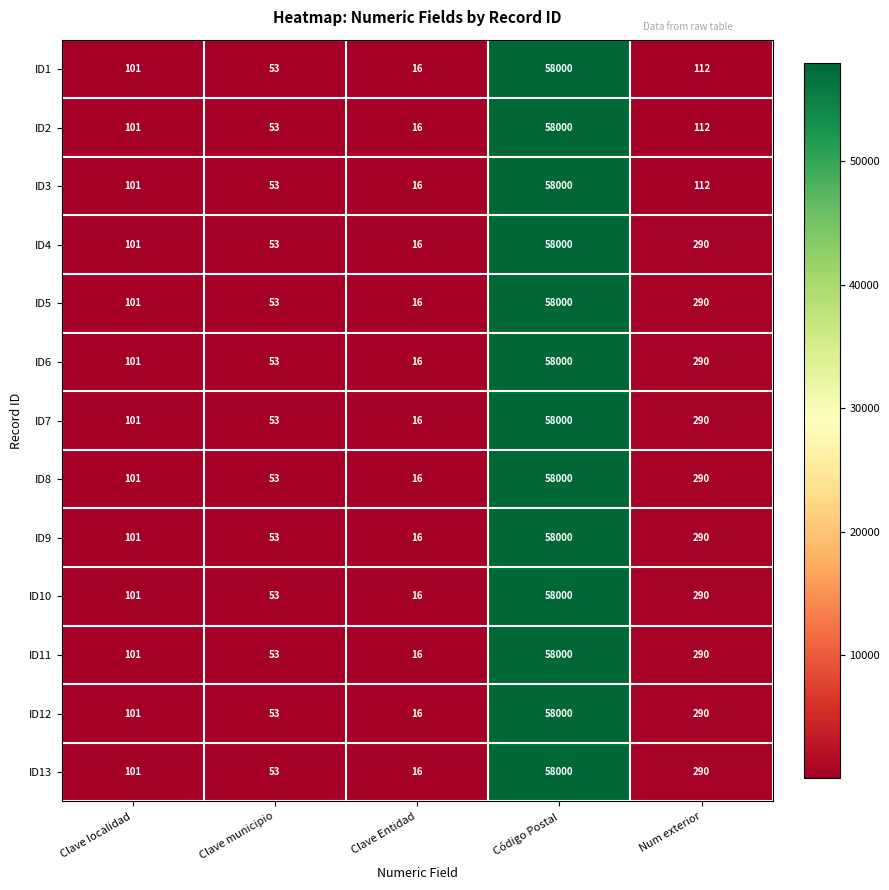

The value of ID6 at Código Postal is 58000. True or false?

True